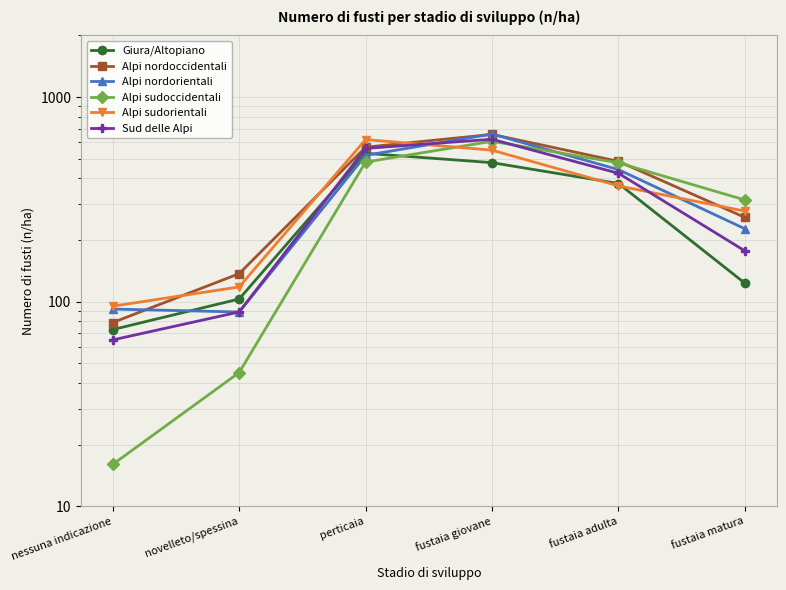

At which category does Alpi sudoccidentali reach its first local peak?

fustaia giovane